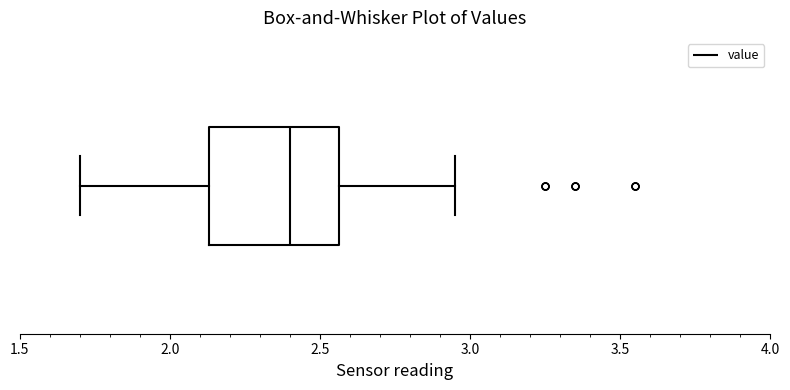

Where is the right edge of the box on the x-axis? The values are not printed on the chart, so give them approximately, as read against the axis.

2.55